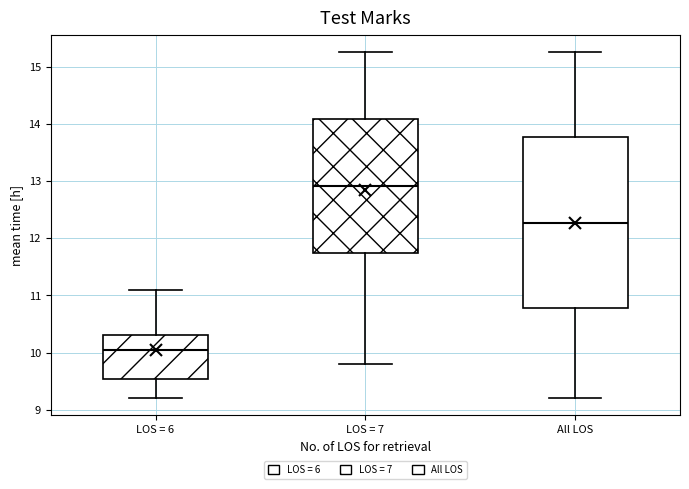

Which box is the tallest, from its lower edge to its upper edge?

All LOS